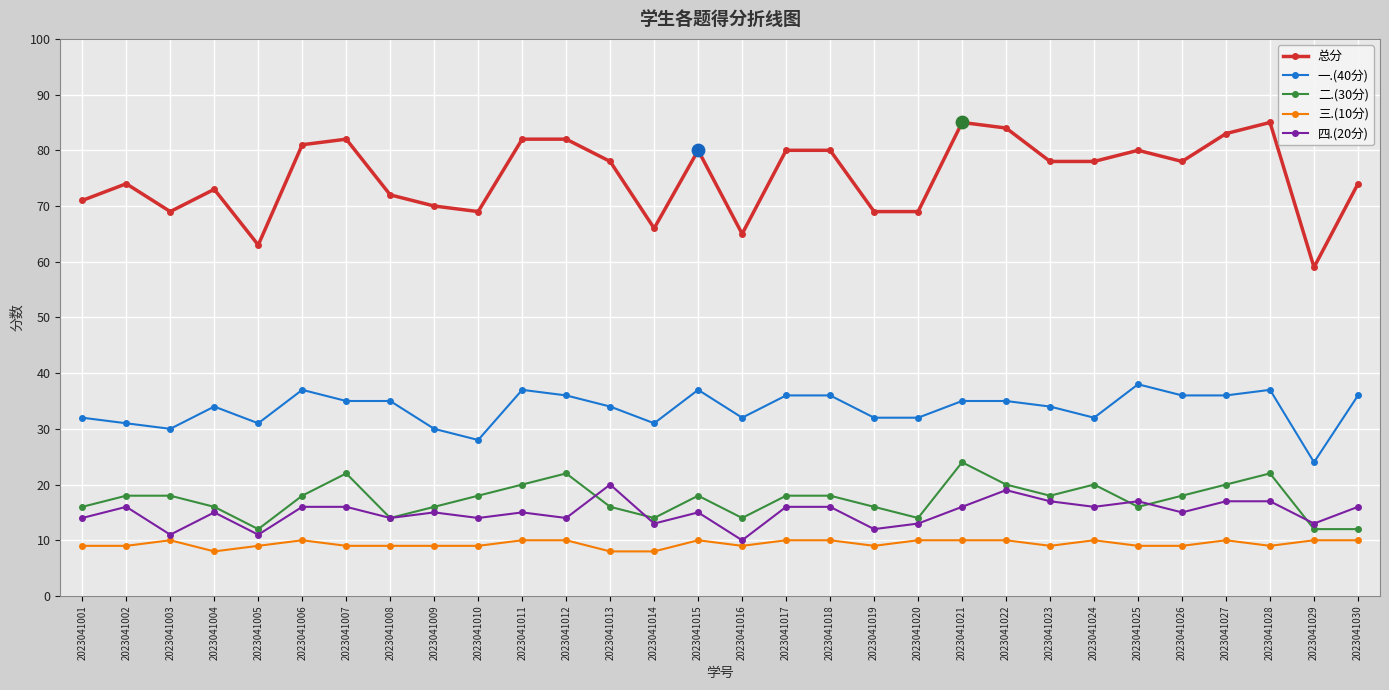

At how many categories does at least one series exceed 38?

30